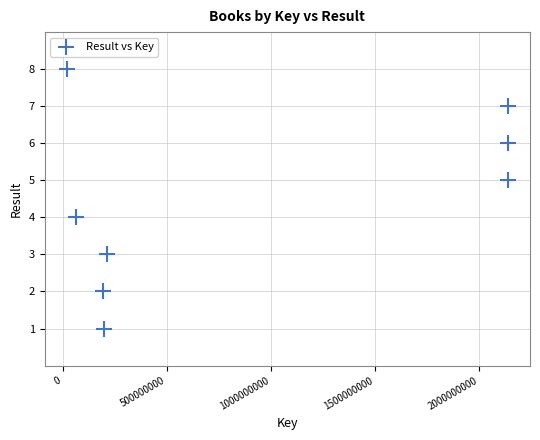

What is the range of X values (max minus min)?

2118997851